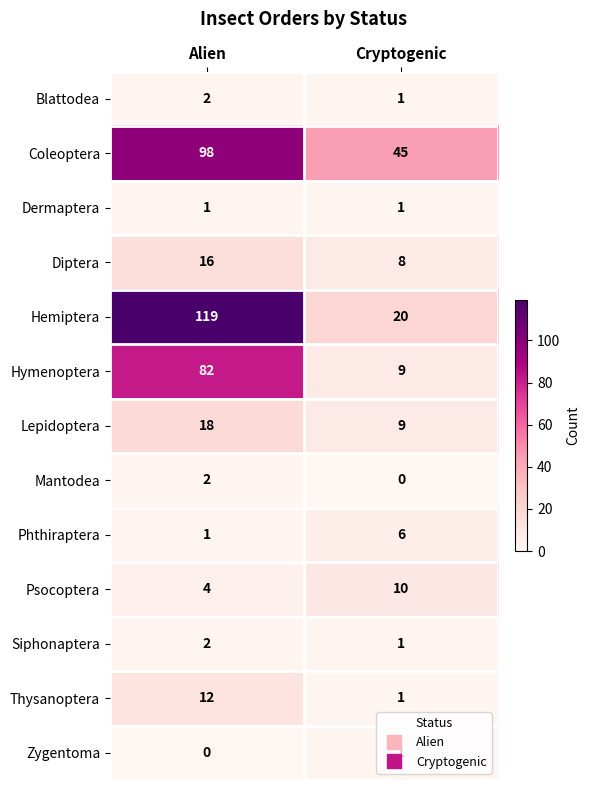

Is it true that Zygentoma equals 1 at Cryptogenic?

True